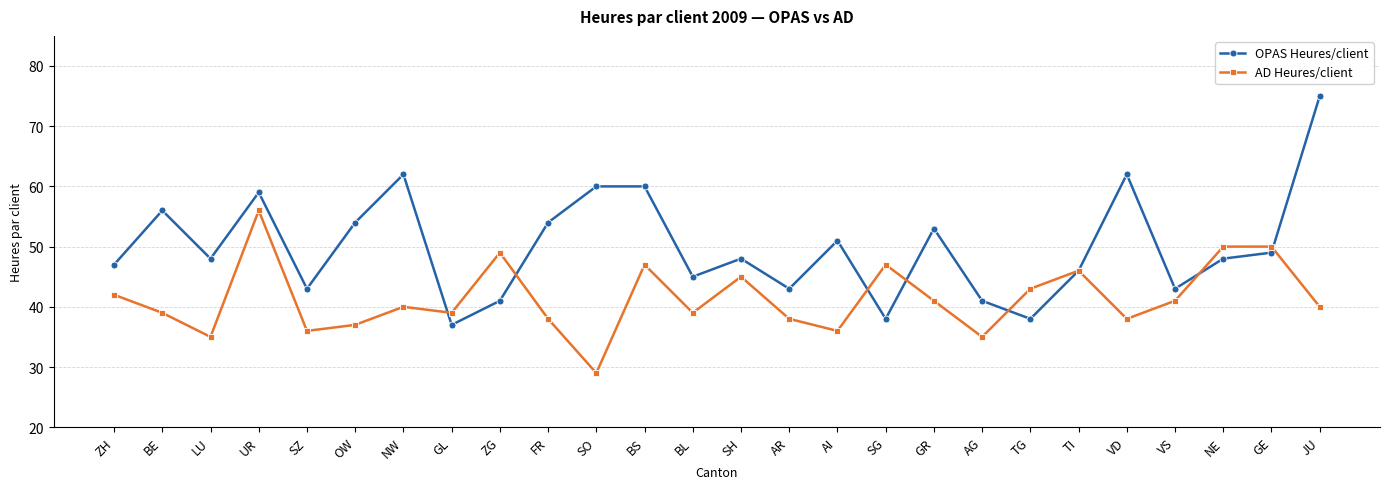

True or false: OPAS Heures/client has more than 0 interior local peaks.

True